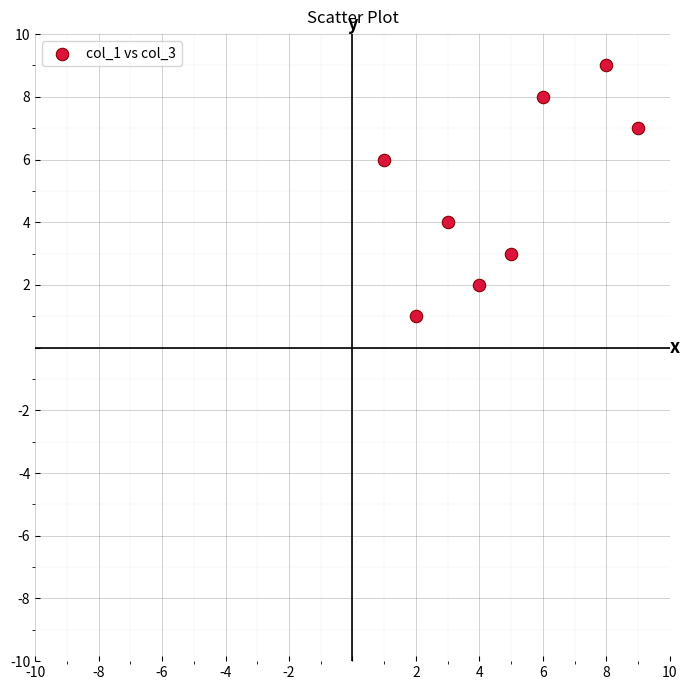

What is the average Y value?

5